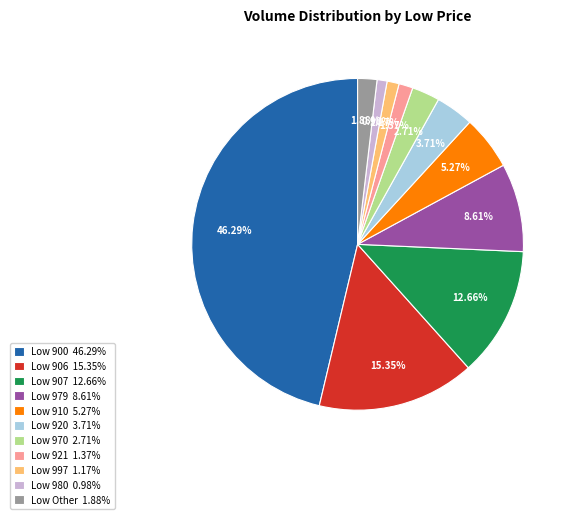

Is Low 980 0.98% the majority of the pie?

No